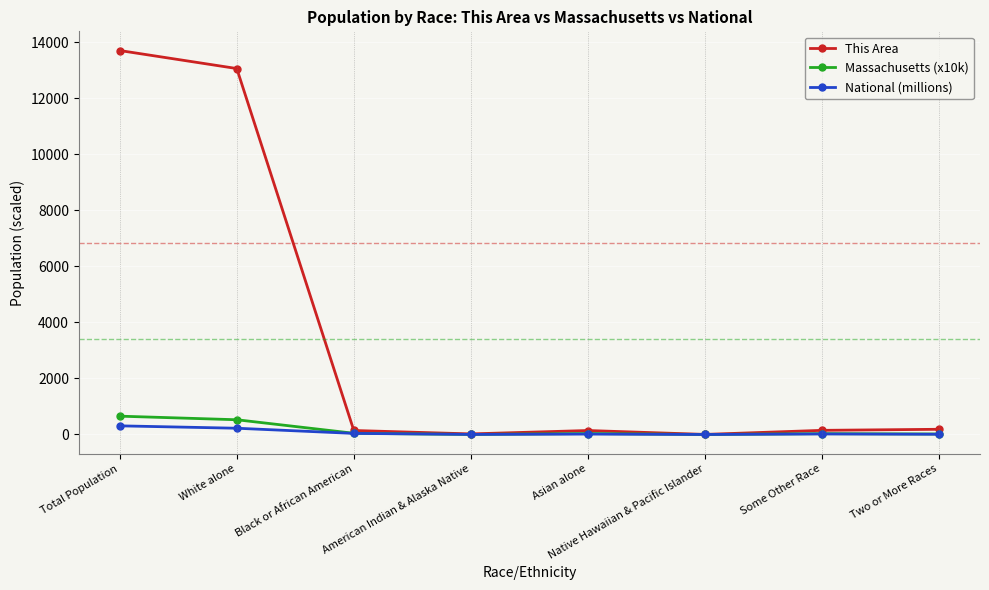

Does the chart display data point markers on the line(s)?

Yes